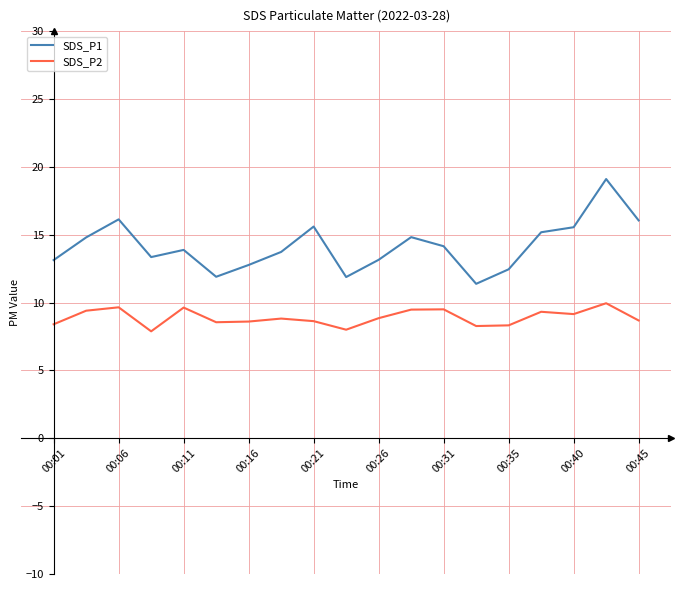

Which series has the largest range (max minus min)?

SDS_P1